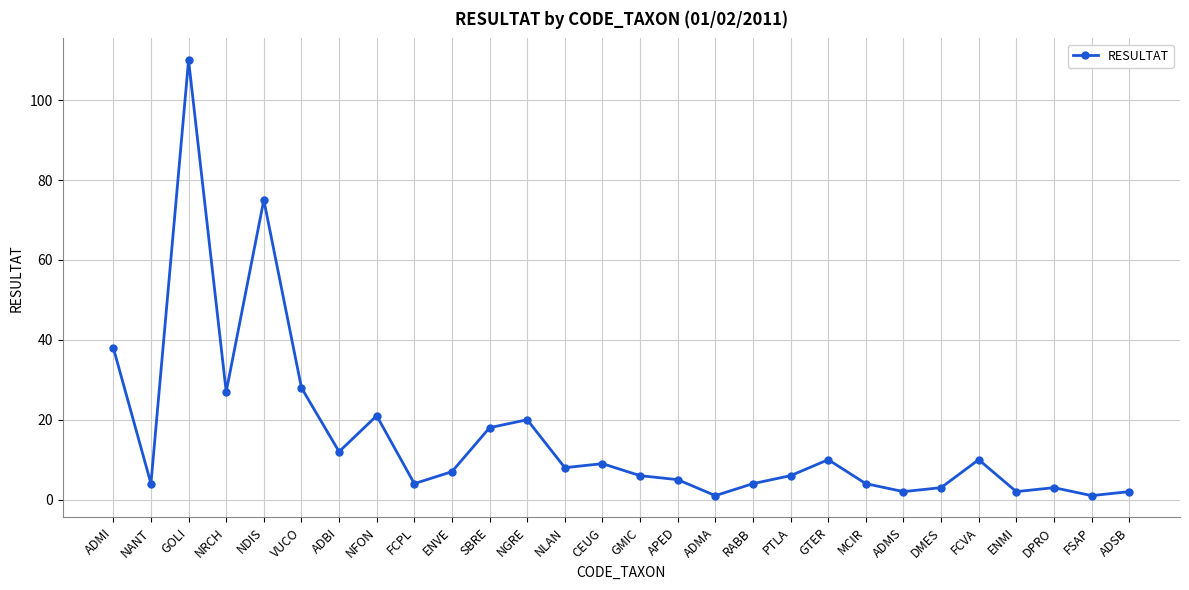

Reading left to right, transcribe all the data shown in this chart.

38	4	110	27	75	28	12	21	4	7	18	20	8	9	6	5	1	4	6	10	4	2	3	10	2	3	1	2